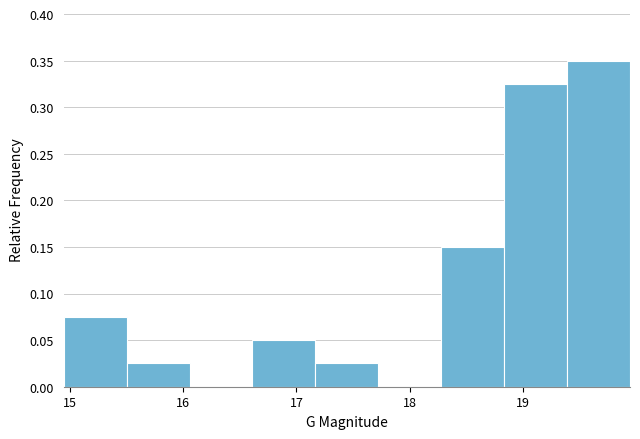

How tall is the bar that spans 18.3 to 18.8 on the x-axis? Neither the bar edges nor the heights are printed on the chart, so give them approximately, as read against the axes.

0.150